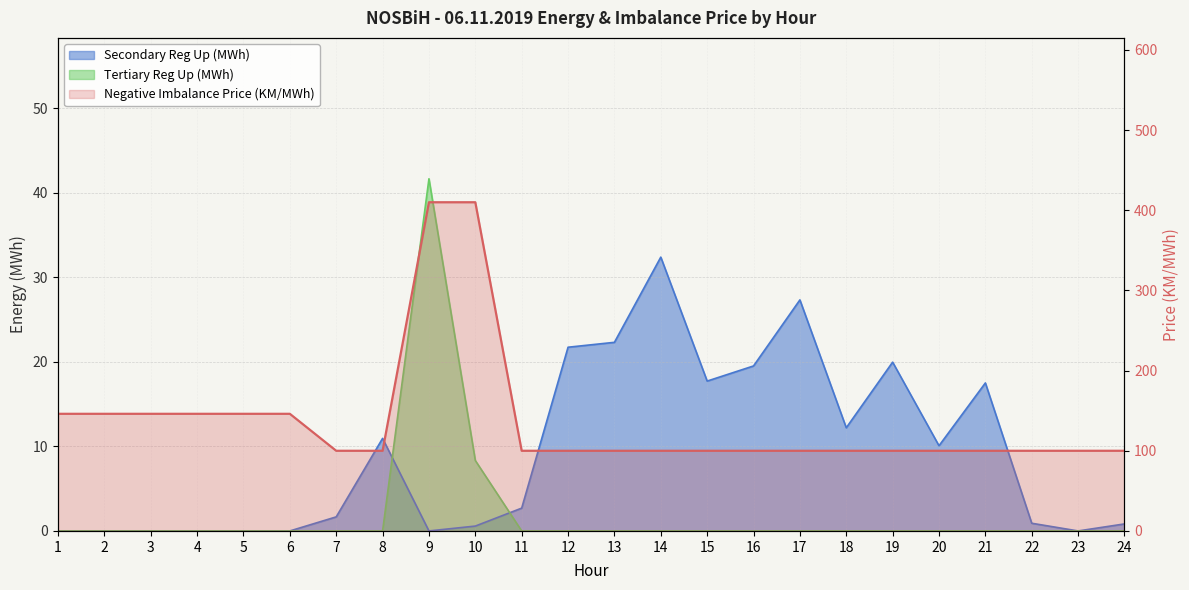

How many values exceed 100?

8